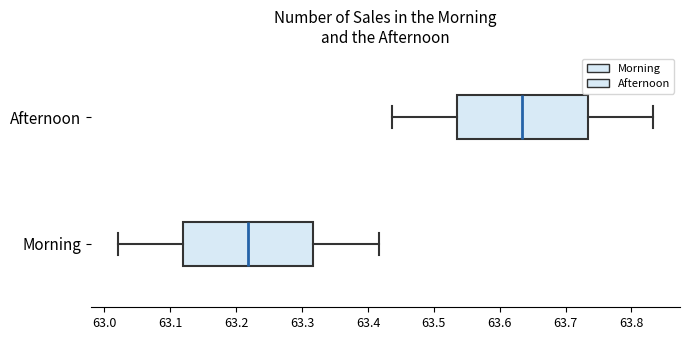

Where is the left edge of the box for Morning on the x-axis? The values are not printed on the chart, so give them approximately, as read against the axis.

63.12